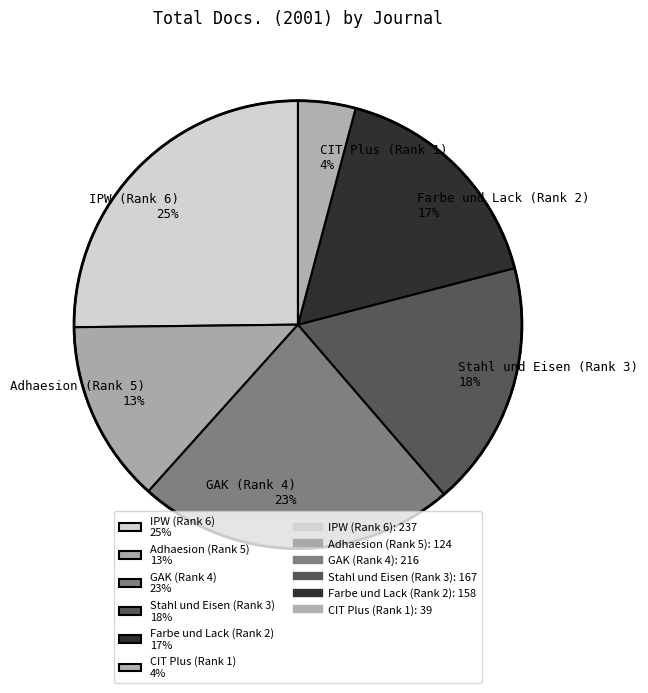

What percentage is the GAK (Rank 4) slice, to the nearest percent?

23%